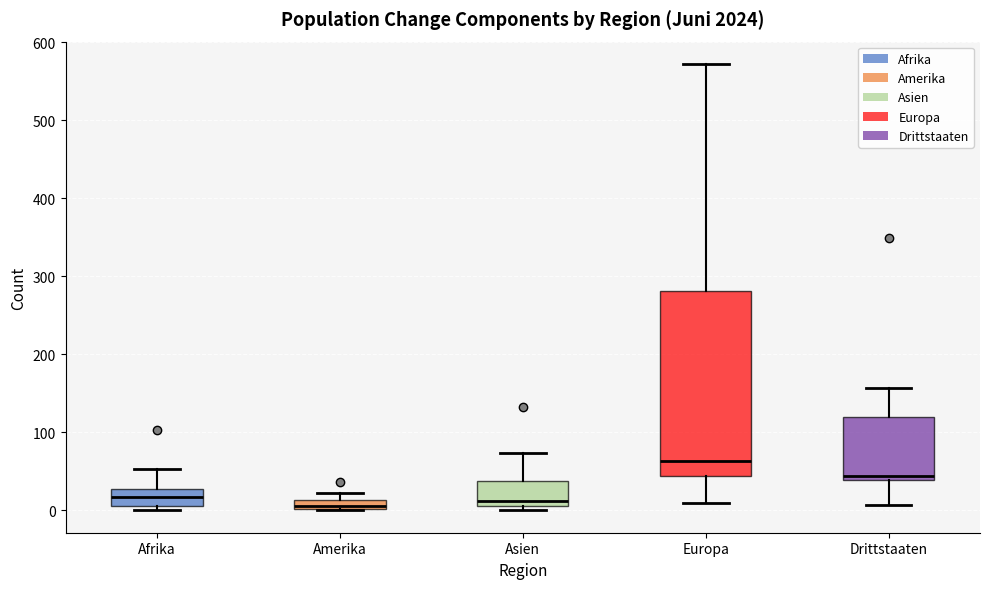

Which box is the tallest, from its lower edge to its upper edge?

Europa